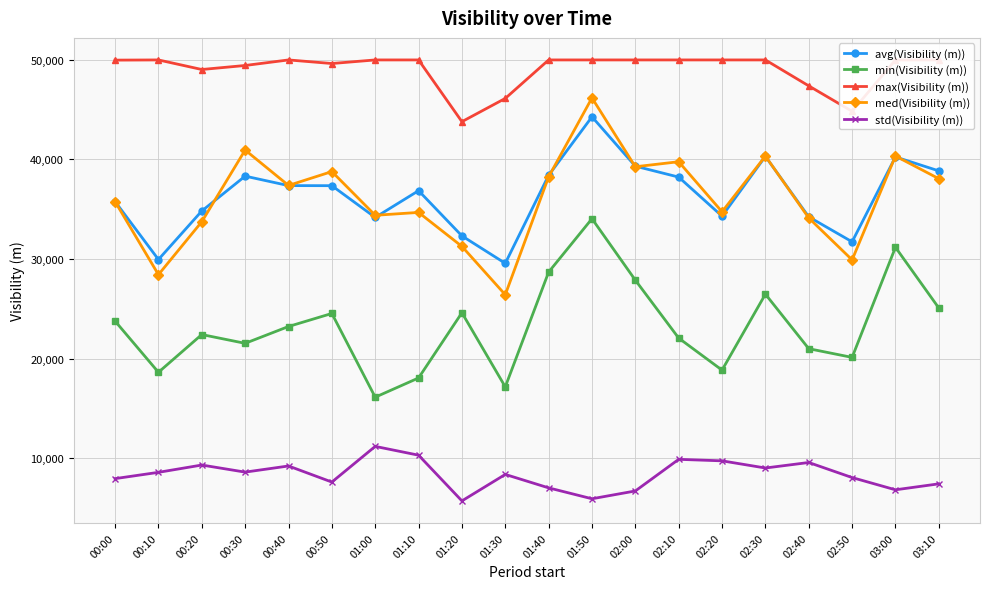

Is it true that max(Visibility (m)) equals 77456 at 00:50?

False